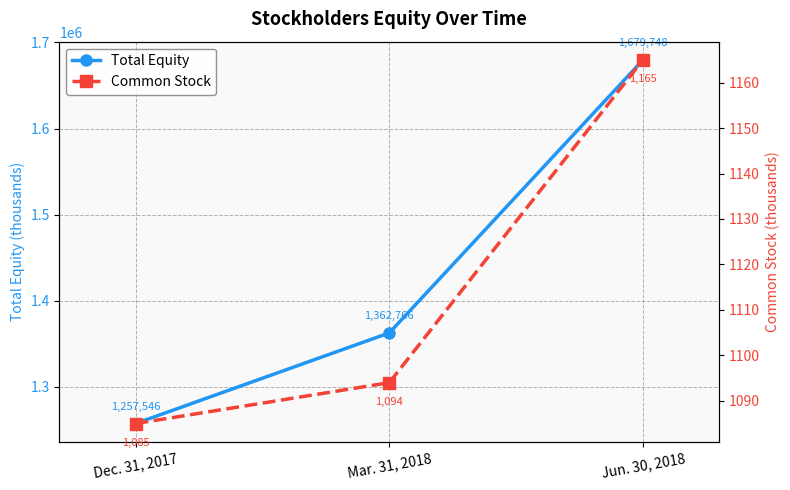

Where does the Total Equity series first go above 1362766?

Jun. 30, 2018